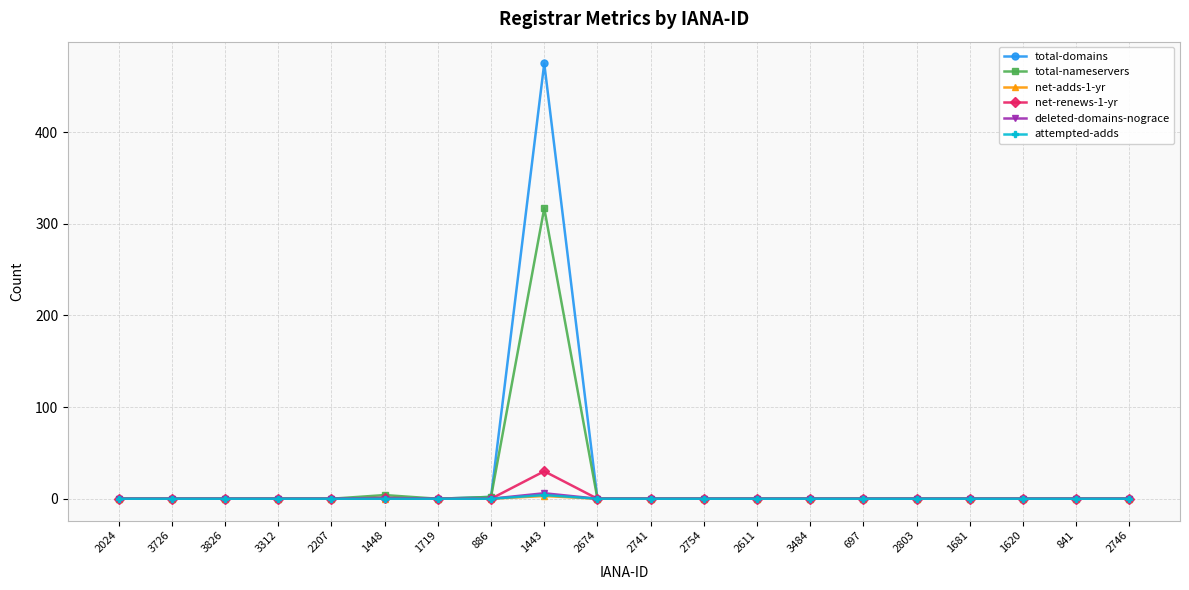

At which label does net-renews-1-yr reach its peak?

1443